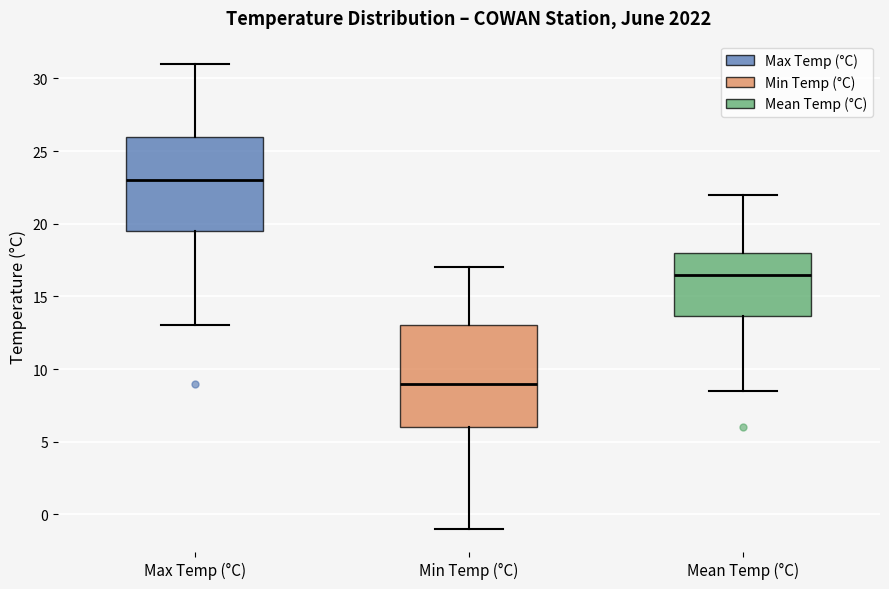

Which box's median line is the highest?

Max Temp (°C)